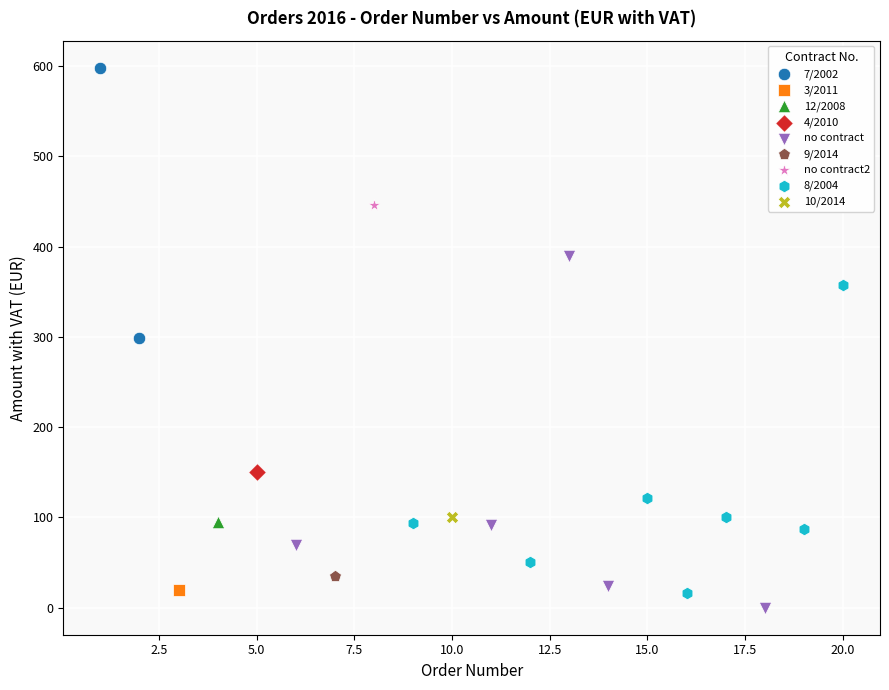

What are all the series names shown in the legend?

7/2002, 3/2011, 12/2008, 4/2010, no contract, 9/2014, no contract2, 8/2004, 10/2014